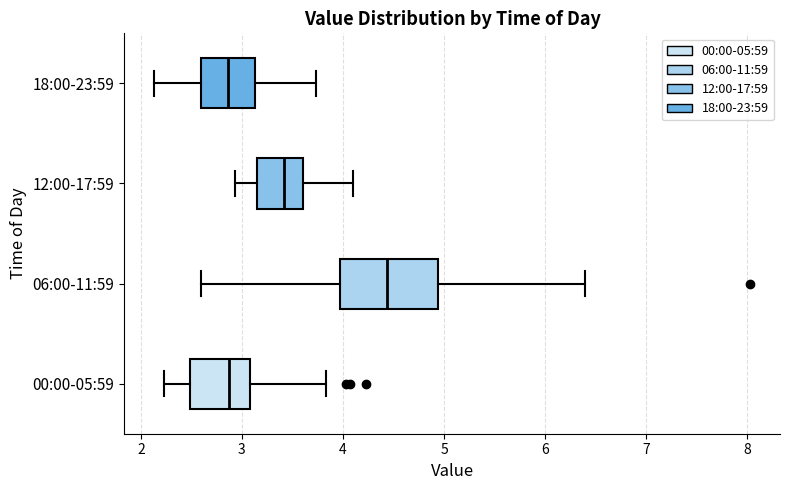

Comparing the boxes themselves (not the whiskers), which one is the widest?

06:00-11:59